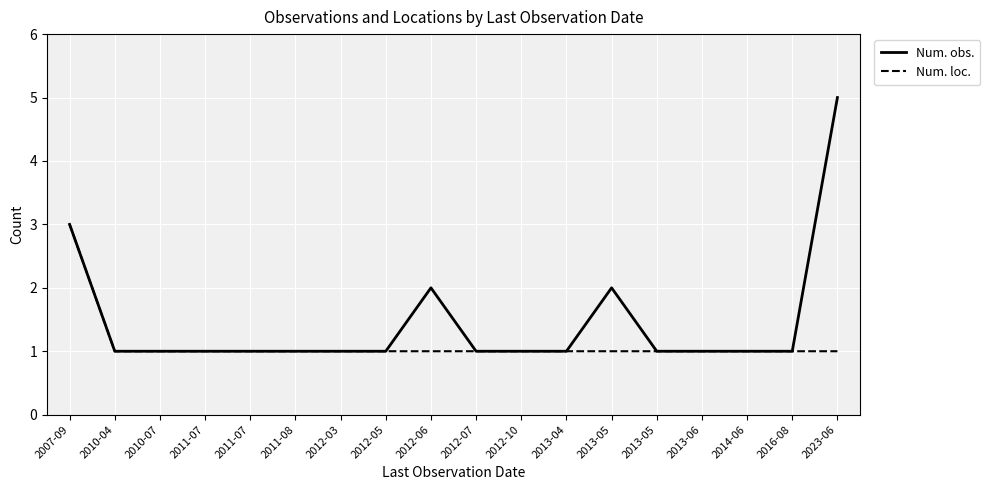

At which category does the chart reach its peak across all series?

2023-06